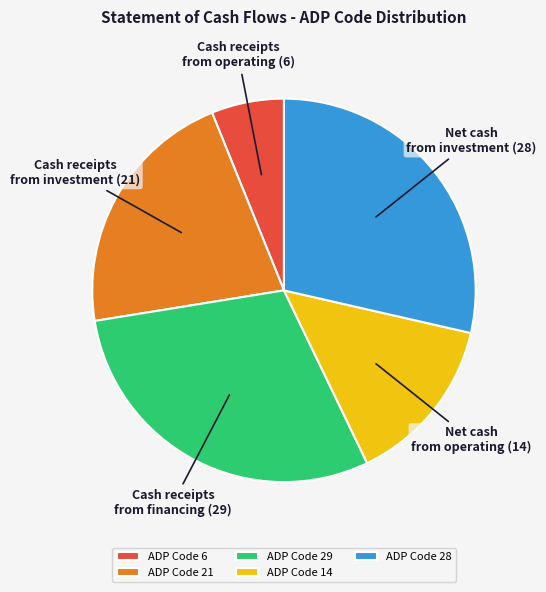

Do ADP Code 21 and ADP Code 29 together represent more than half of the pie?

Yes